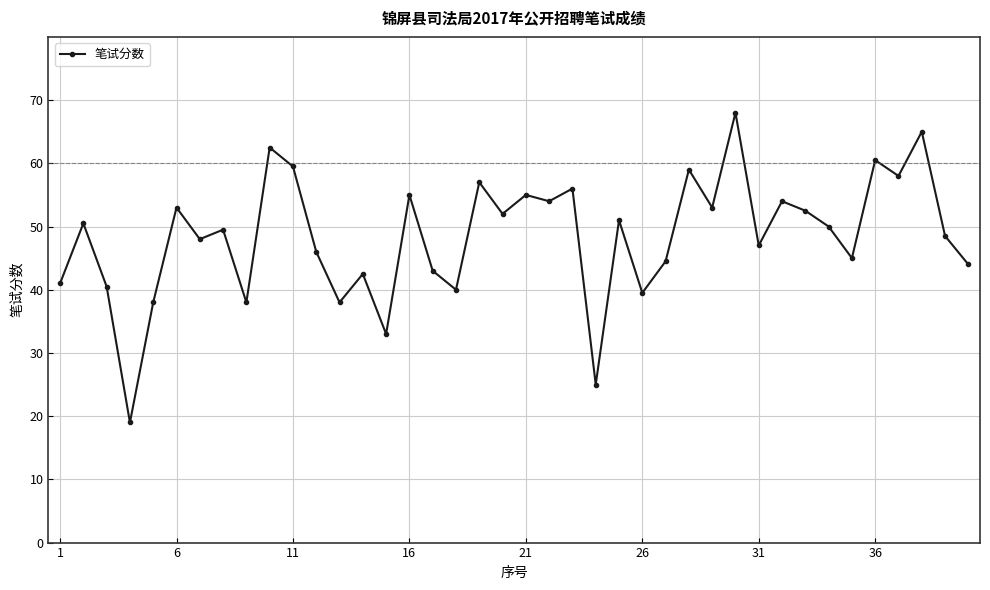

What is the difference between the second highest and second lowest values?

40.0